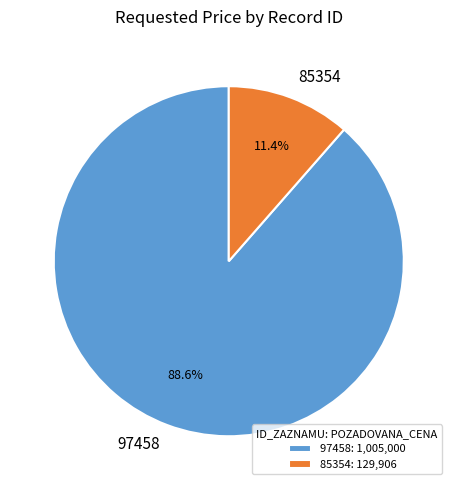

To the nearest percent, what portion does 97458 represent?

89%